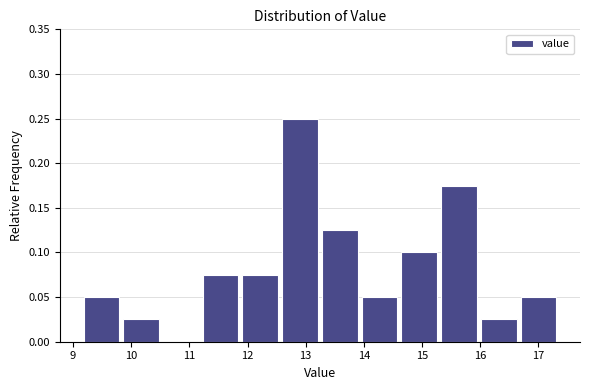

Which range on the x-axis has the tallest bar?

12.6 to 13.3